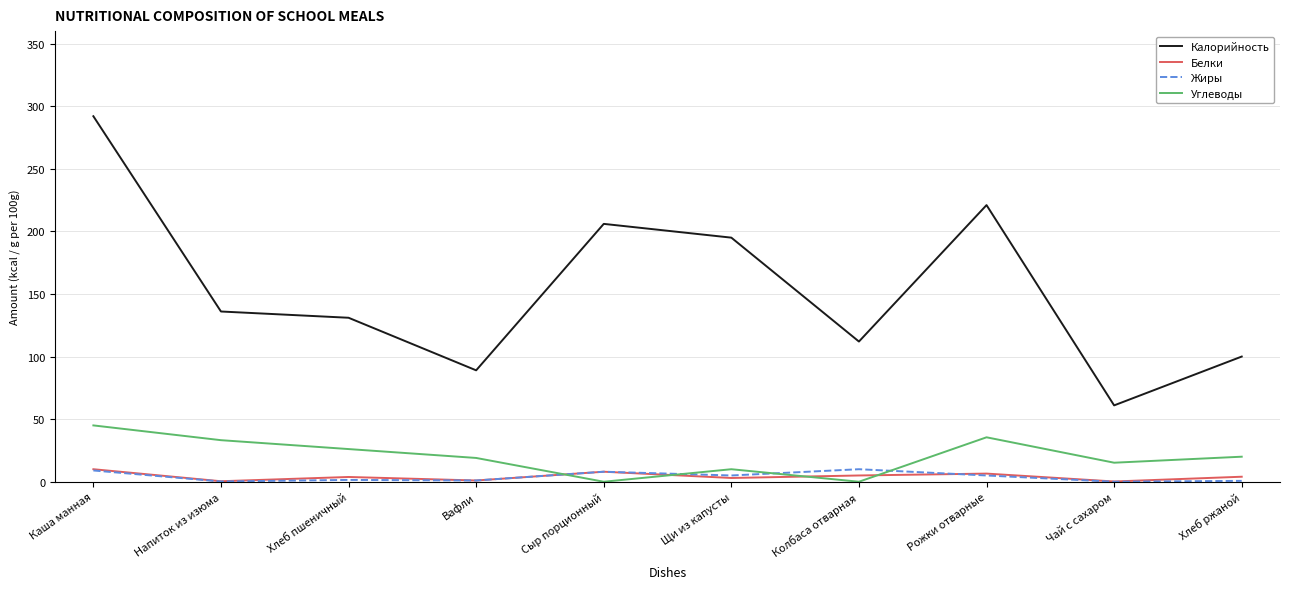

True or false: Углеводы has more than 1 interior local peaks.

True